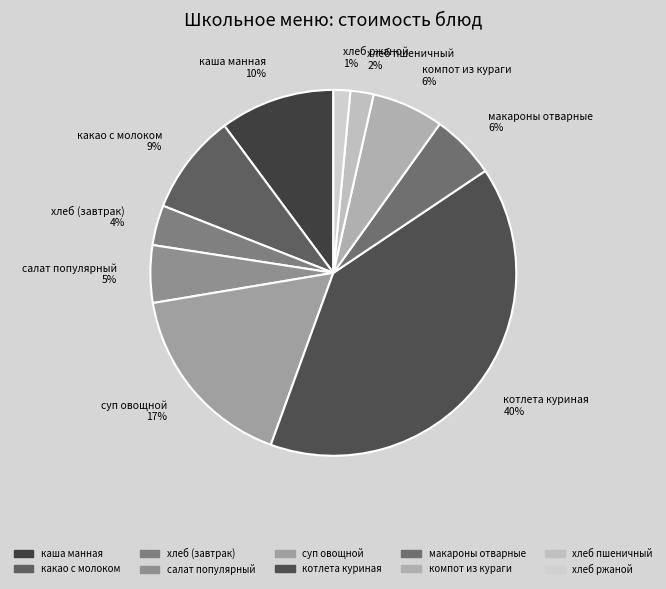

Is it true that котлета куриная is 40% of the pie?

True